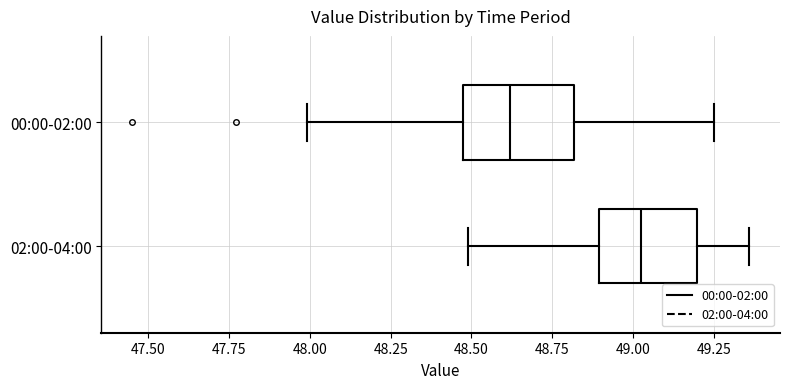

Where does the left whisker of the box for 02:00-04:00 end on the x-axis? The values are not printed on the chart, so give them approximately, as read against the axis.

48.50